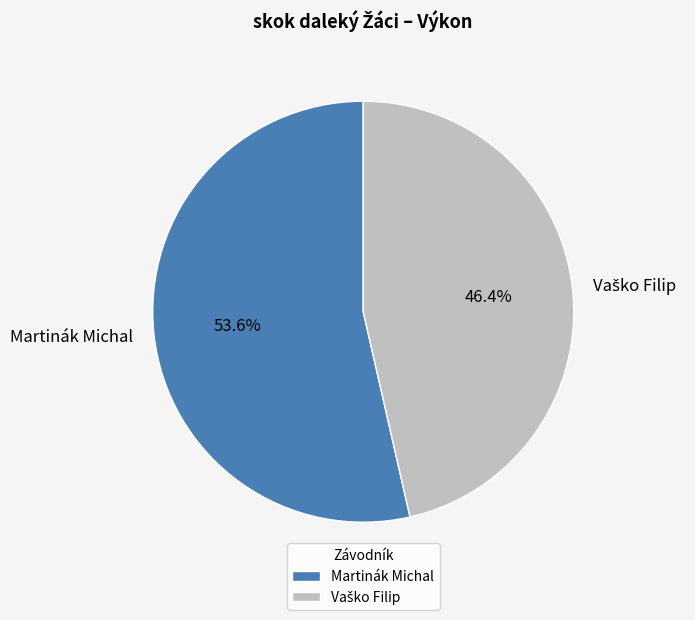

How many segments does this pie chart have?

2